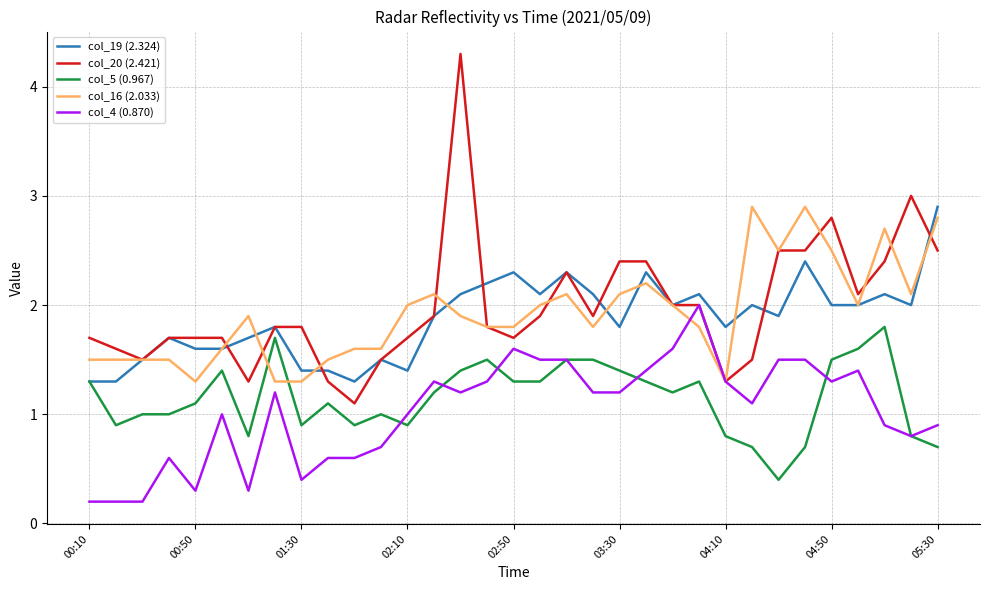

After their last crossing, which series has the higher values: col_19 (2.324) or col_20 (2.421)?

col_19 (2.324)